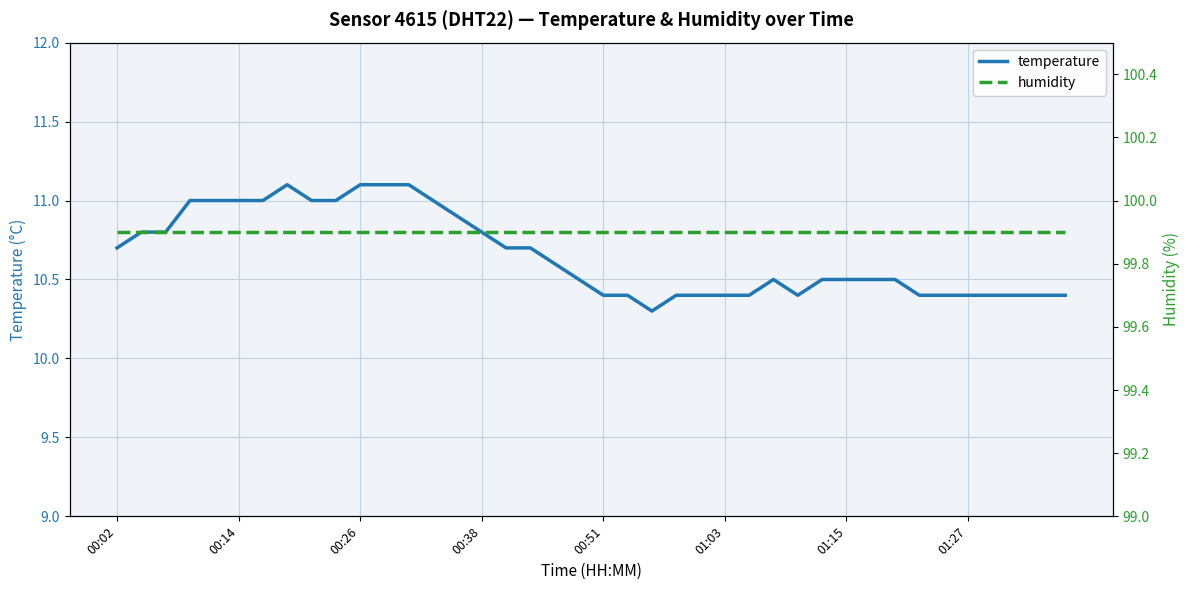

How many lines are shown in the chart?

2